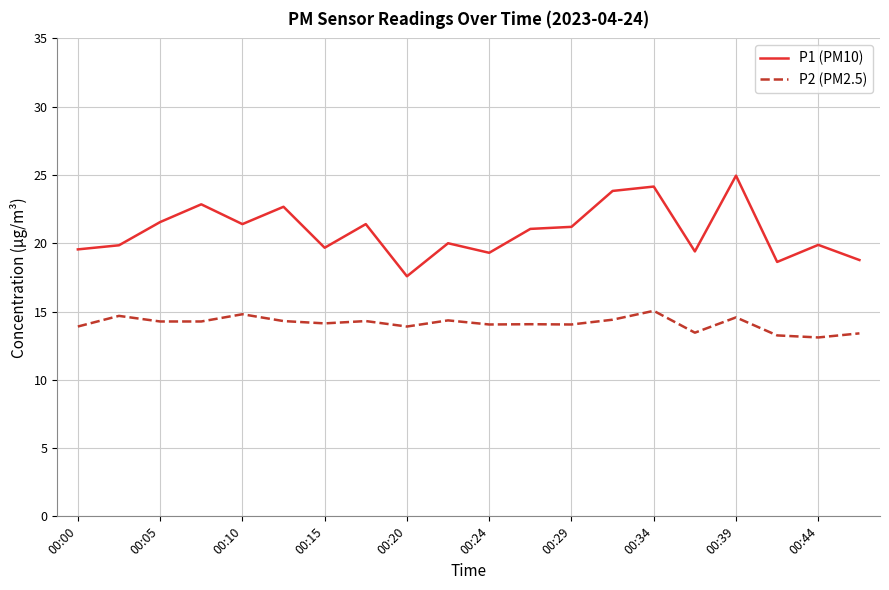

Which series has the largest total across all categories?

P1 (PM10)